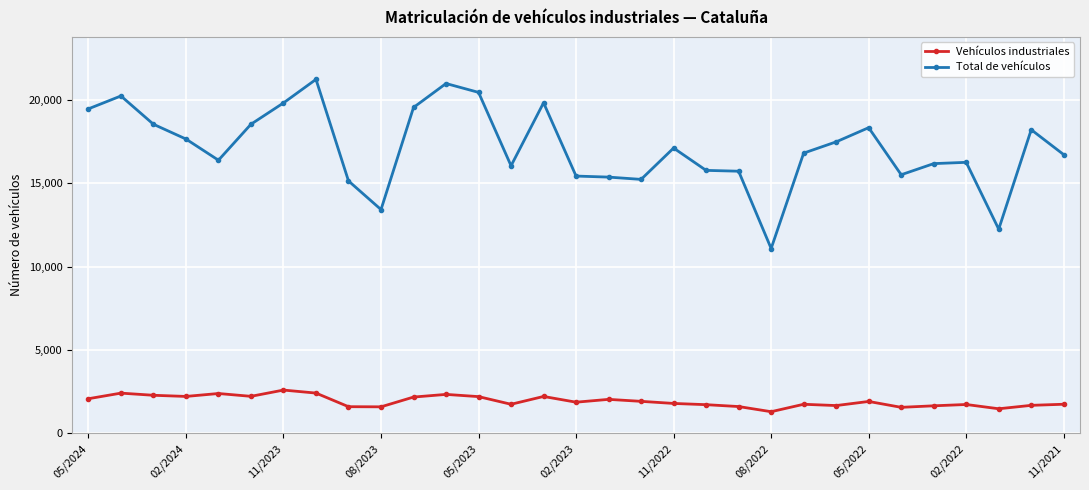

What is the difference between the maximum and minimum values in the Total de vehículos series?

10133